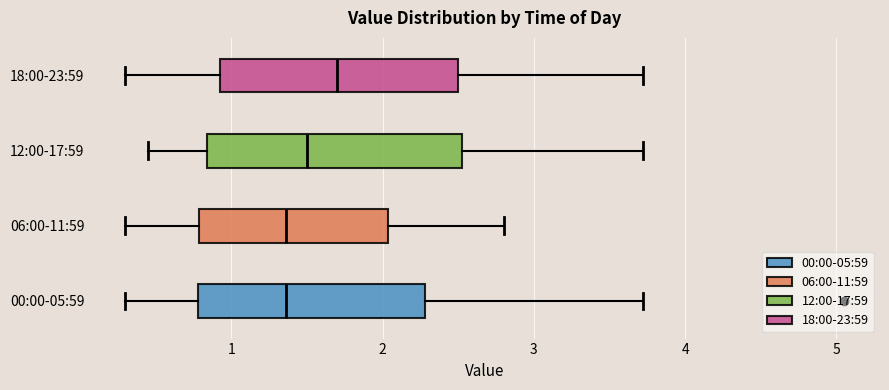

Comparing the boxes themselves (not the whiskers), which one is the widest?

12:00-17:59